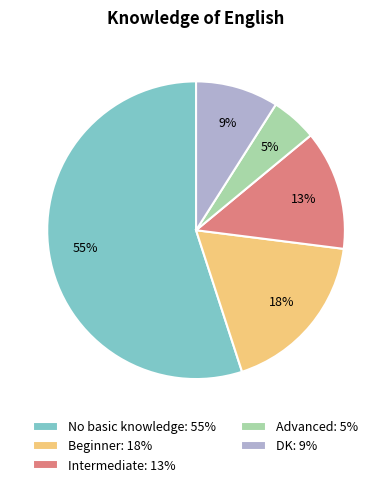

Do Advanced and DK together represent more than half of the pie?

No